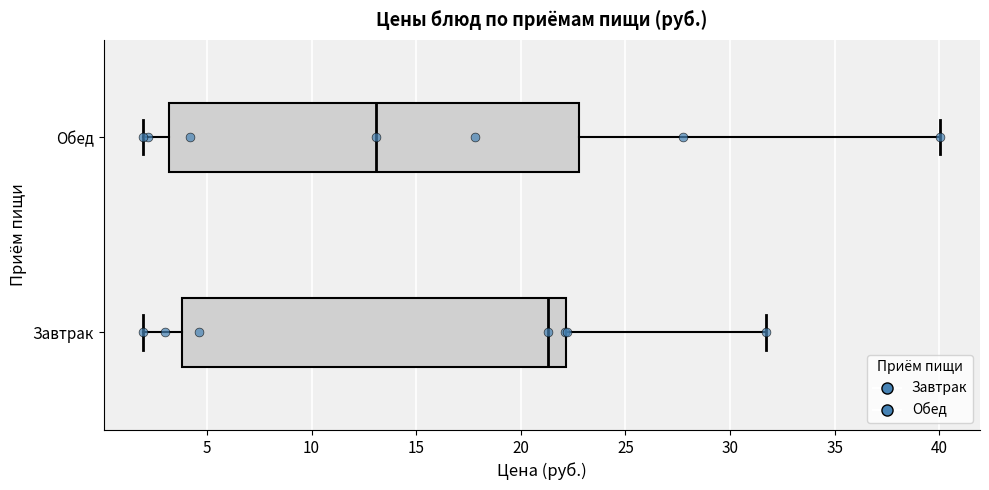

Reading bottom to top, read every box against the x-axis: the position of its median line, the range the box covers, and the ends of its whiskers. The values are not printed on the chart, so give them approximately, as read against the axis.

Завтрак: median 21.5, box 4.0 to 22.0, whiskers 2.0 to 31.5
Обед: median 13.0, box 3.0 to 23.0, whiskers 2.0 to 40.0